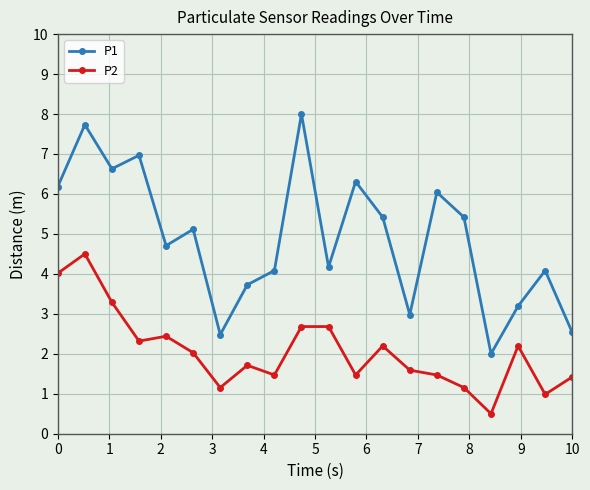

True or false: P1 and P2 intersect in this chart.

False